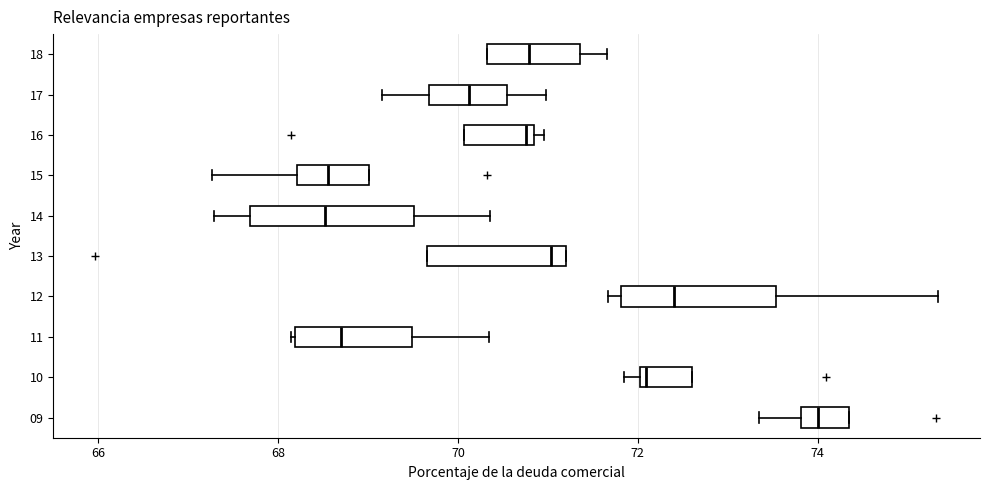

Where is the left edge of the box at y = 13 on the x-axis? The values are not printed on the chart, so give them approximately, as read against the axis.

69.6